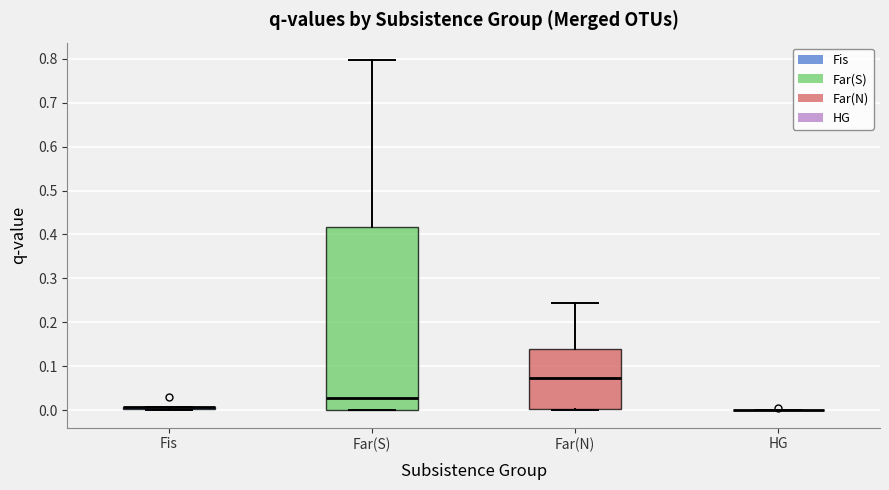

Reading left to right, transcribe this box plot: for each box, give where its median line is, the range the box spans, and where its two whiskers end, as read against the y-axis. The values are not printed on the chart, so give them approximately, as read against the axis.

Fis: box collapsed to a line at 0.01, whiskers 0.00 to 0.01
Far(S): median 0.03, box 0.00 to 0.42, whiskers 0.00 to 0.80
Far(N): median 0.07, box 0.00 to 0.14, whiskers 0.00 (just below the box's lower edge) to 0.24
HG: box collapsed to a line at 0.00, whiskers 0.00 to 0.00